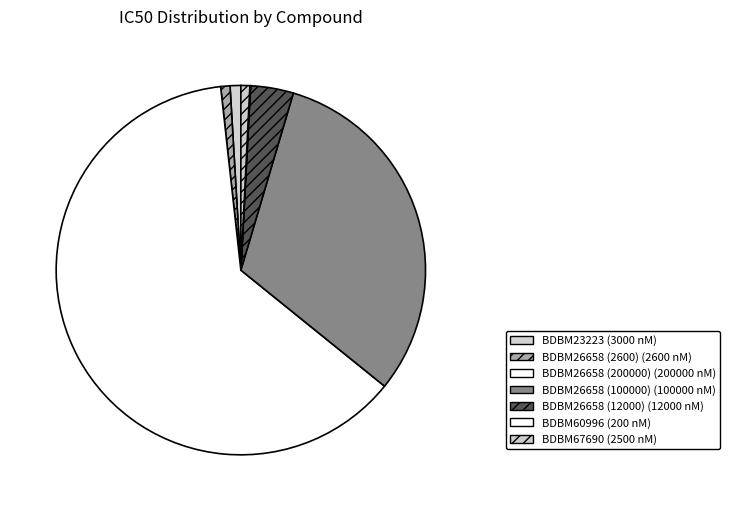

To the nearest percent, what is the combined percentage of BDBM26658 (200000) and BDBM60996?

63%